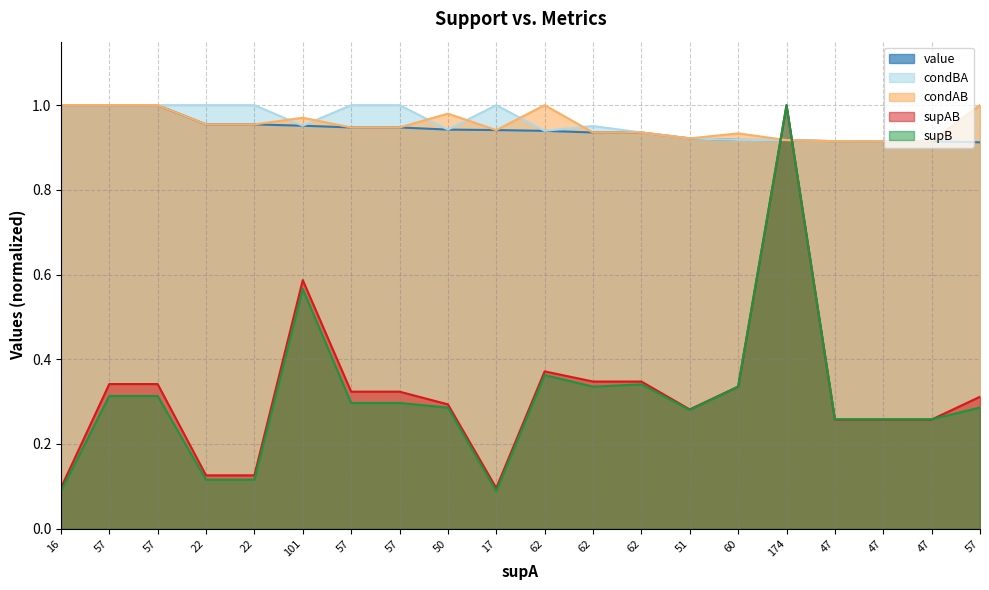

The value of value at 22 is 1.0. True or false?

True